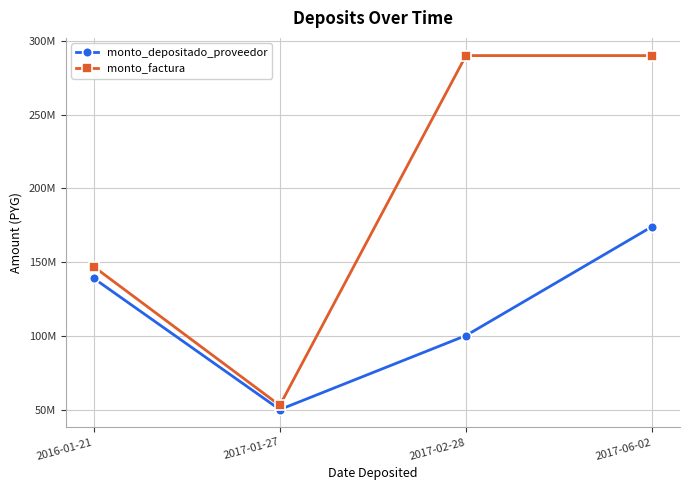

What is the total value across all series at 2017-06-02?

464130909